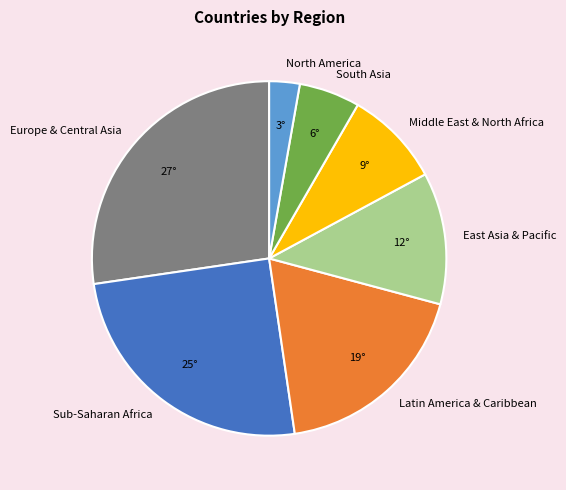

True or false: Middle East & North Africa accounts for 23% of the total.

False